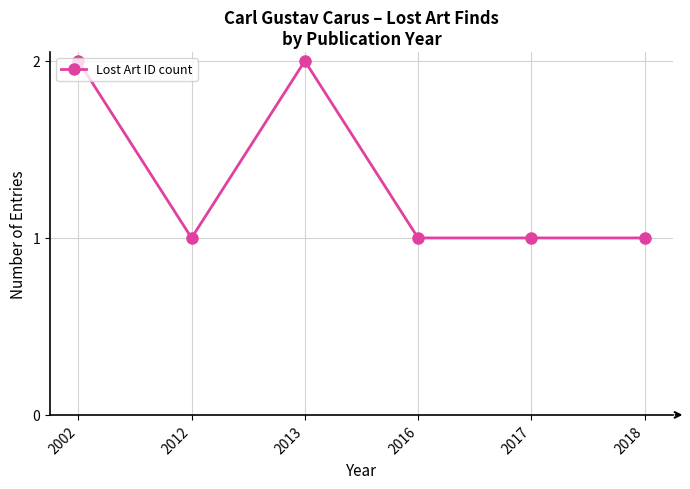

Reading left to right, transcribe all the data shown in this chart.

2	1	2	1	1	1